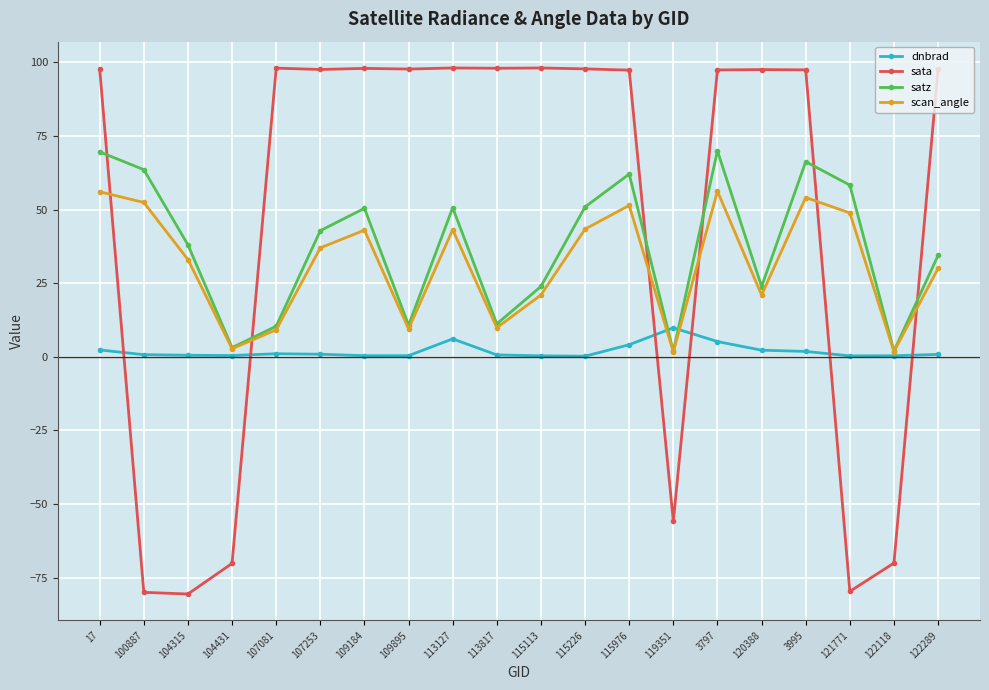

What is the total value across all series at 3995?

219.6